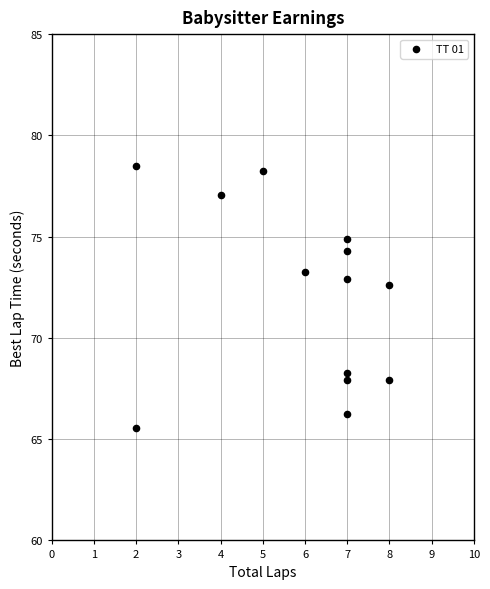

What is the range of X values (max minus min)?

6.0